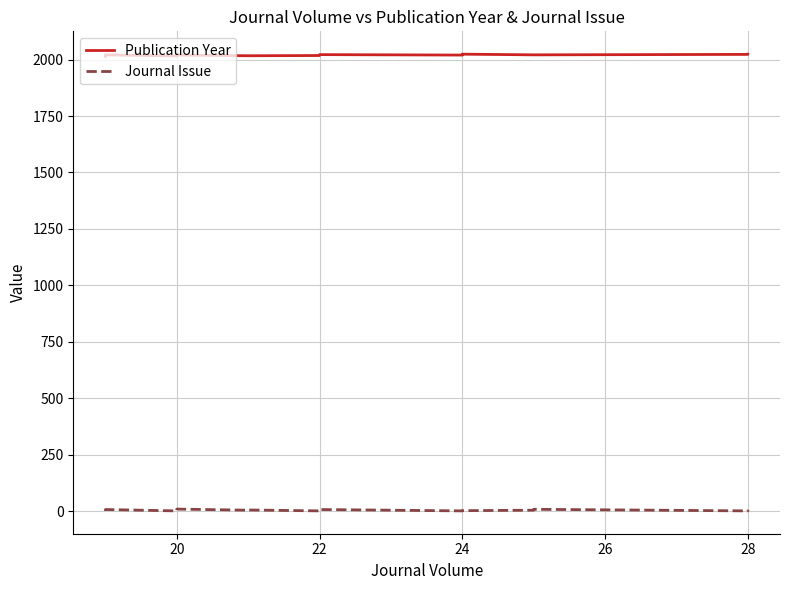

List the series in order of their overall mean, lowest first.

Journal Issue, Publication Year